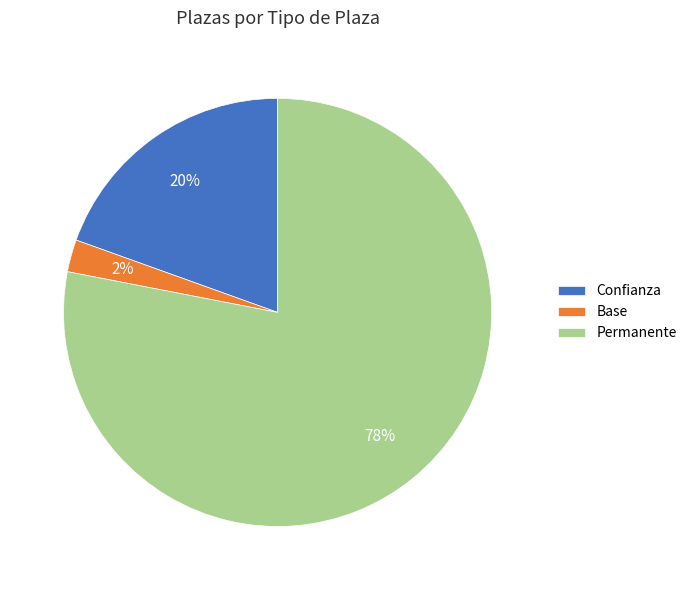

To the nearest percent, what portion does Permanente represent?

78%